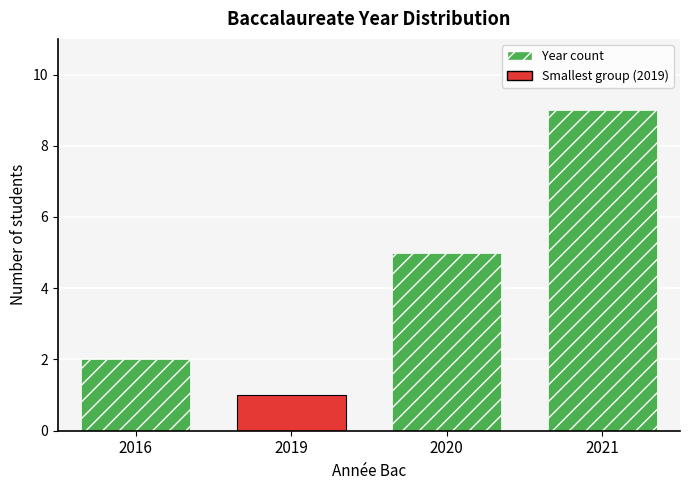

Reading left to right, extract all data points from this chart.

2	1	5	9